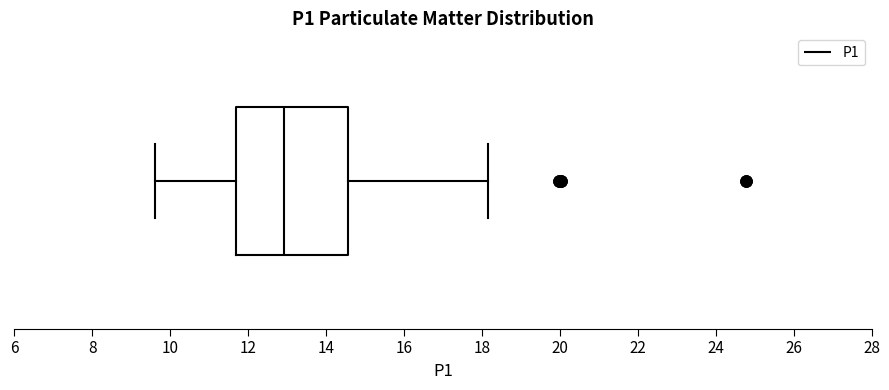

Read this box plot against the x-axis: the position of the median line, the range covered by the box, and the ends of both whiskers. The values are not printed on the chart, so give them approximately, as read against the axis.

median 13.0, box 11.6 to 14.6, whiskers 9.6 to 18.2